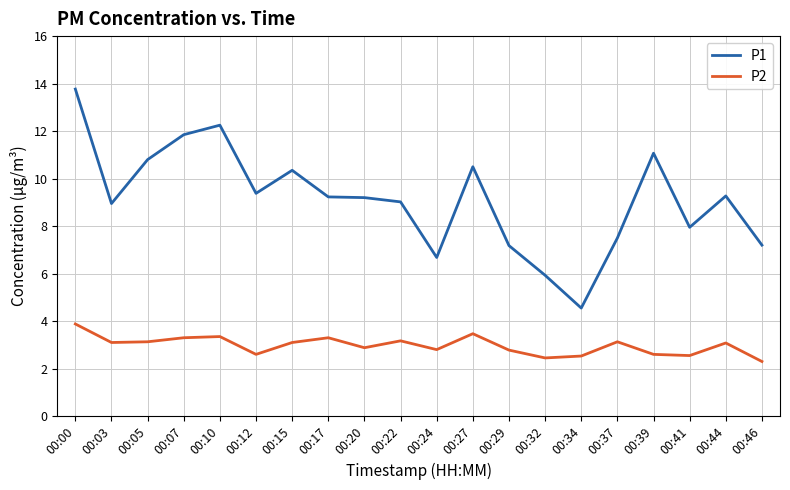

True or false: P2 and P1 cross at least once.

False